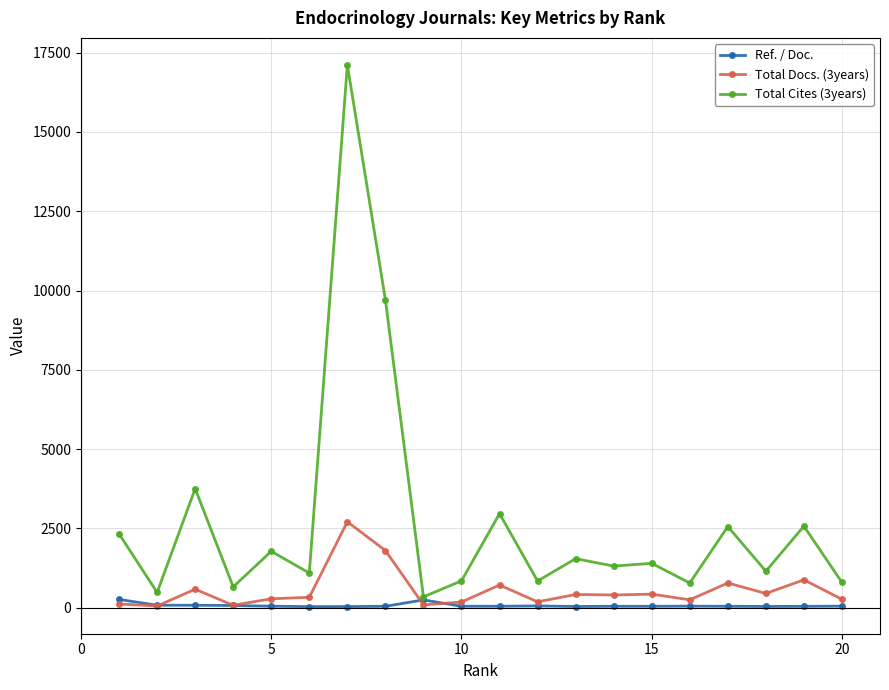

What is the difference between the maximum and second lowest values in the Total Docs. (3years) series?

2633.0